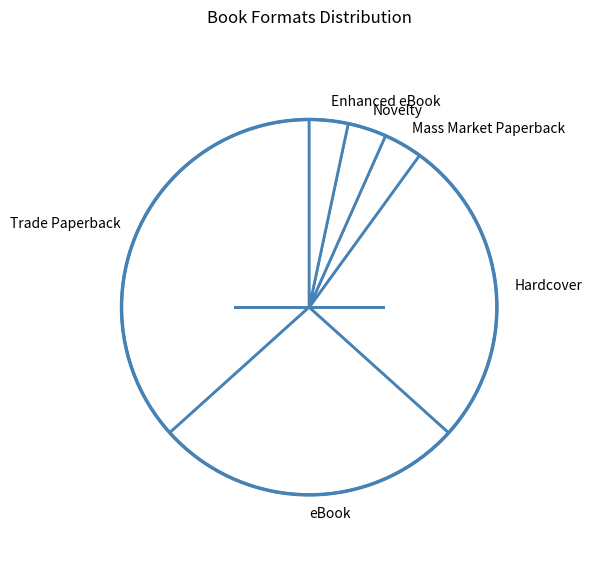

The Hardcover slice represents 41% of the pie. True or false?

False